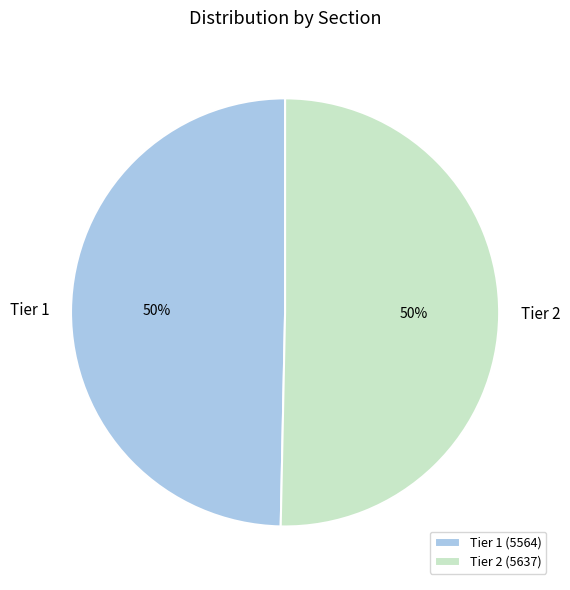

What percentage is the Tier 2 slice, to the nearest percent?

50%